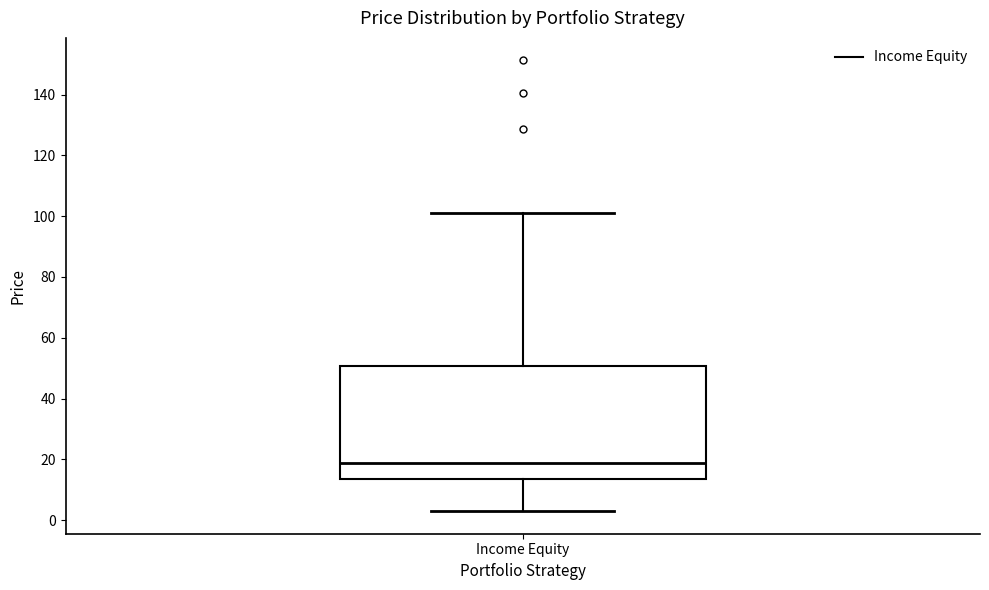

Transcribe this box plot: give where the median line is, the range the box spans, and where the two whiskers end, as read against the y-axis. The values are not printed on the chart, so give them approximately, as read against the axis.

median 18, box 14 to 50, whiskers 2 to 100